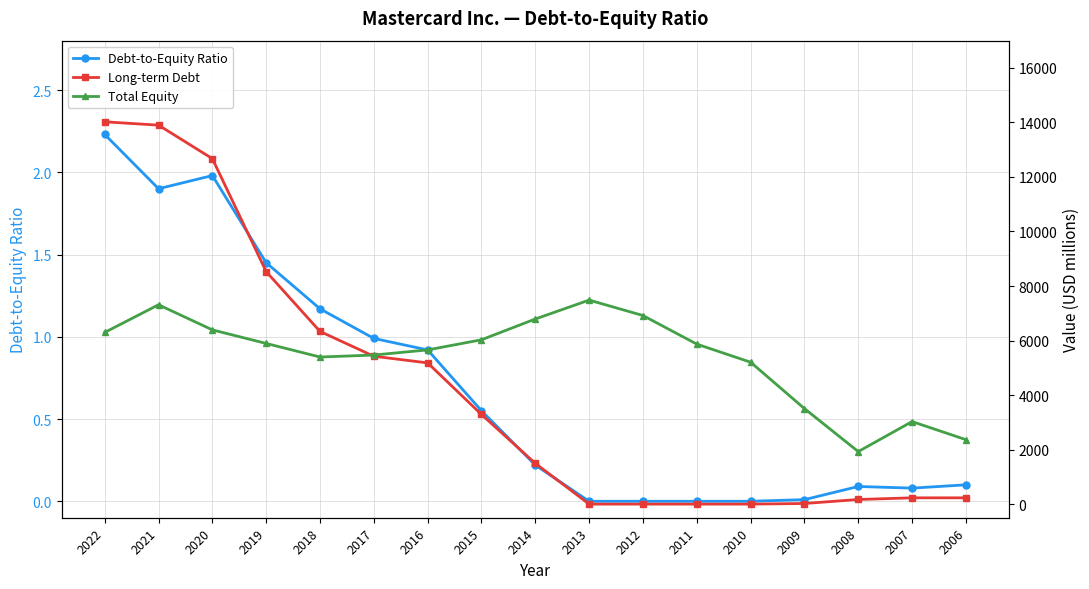

What is the difference between the Debt-to-Equity Ratio values at 2018 and 2016?

0.2